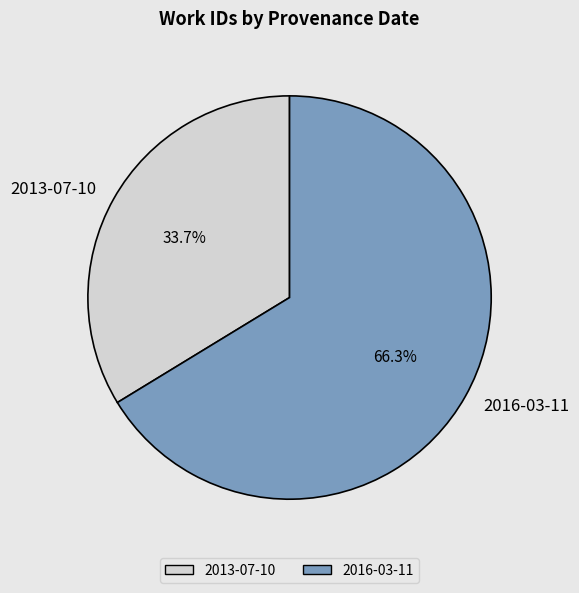

To the nearest percent, what percentage of the pie is 2013-07-10?

34%